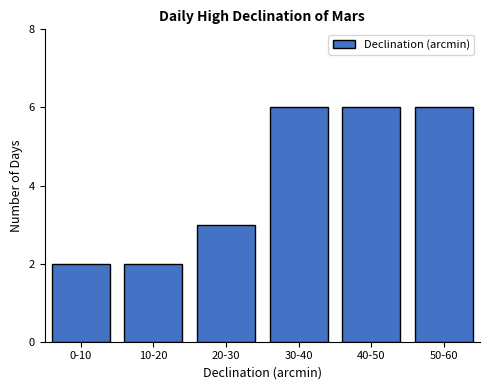

Reading right to left, extract all data points from this chart.

6	6	6	3	2	2